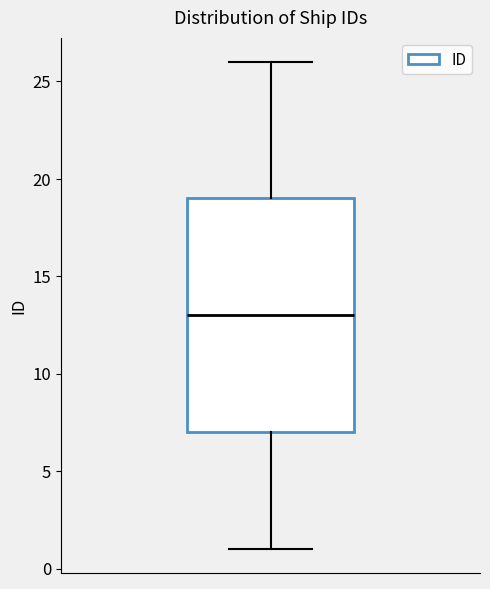

Read this box plot against the y-axis: the position of the median line, the range covered by the box, and the ends of both whiskers. The values are not printed on the chart, so give them approximately, as read against the axis.

median 13, box 7 to 19, whiskers 1 to 26